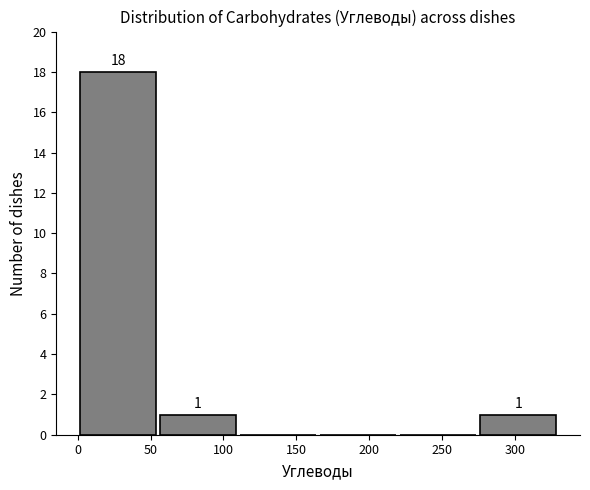

Over which range of the x-axis is the bar tallest?

0 to 55